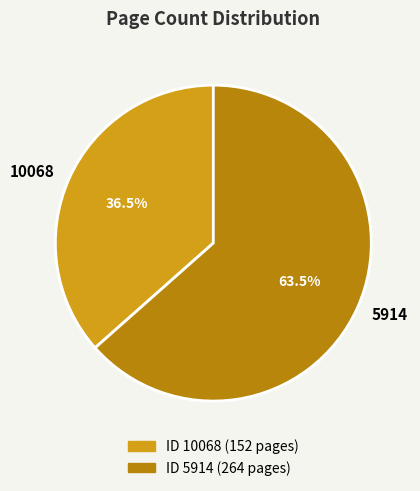

Rank the categories by value from highest to lowest.

5914, 10068